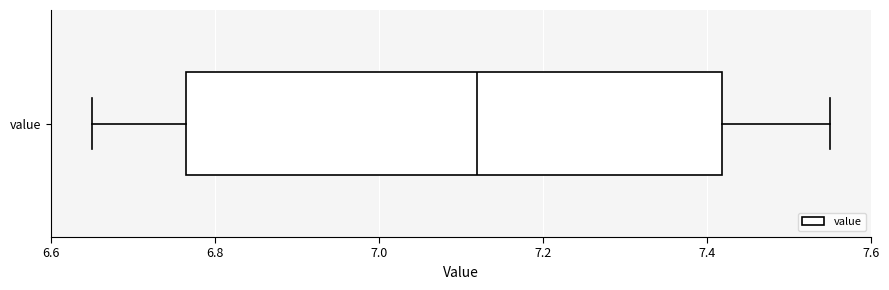

Transcribe this box plot: give where the median line is, the range the box spans, and where the two whiskers end, as read against the x-axis. The values are not printed on the chart, so give them approximately, as read against the axis.

median 7.12, box 6.76 to 7.42, whiskers 6.66 to 7.56